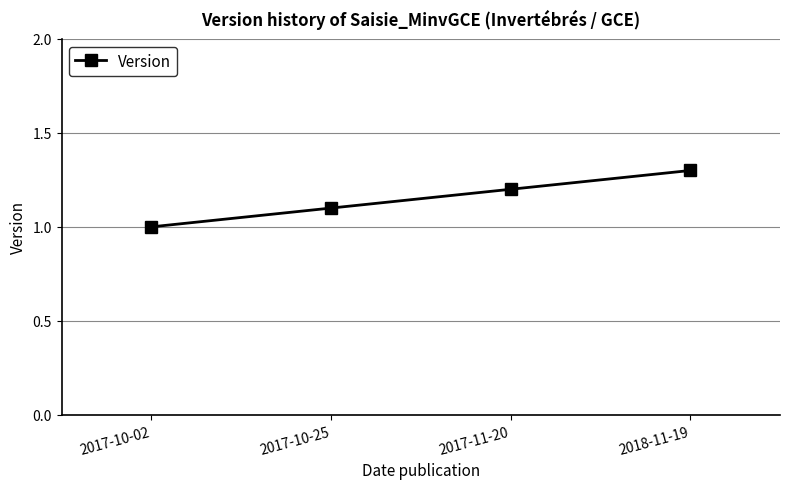

What is the minimum value shown in the chart?

1.0